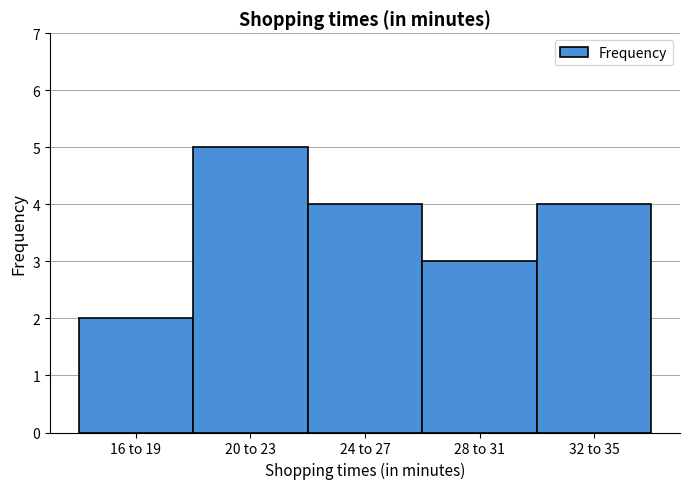

Reading right to left, extract all data points from this chart.

32 to 35=4	28 to 31=3	24 to 27=4	20 to 23=5	16 to 19=2